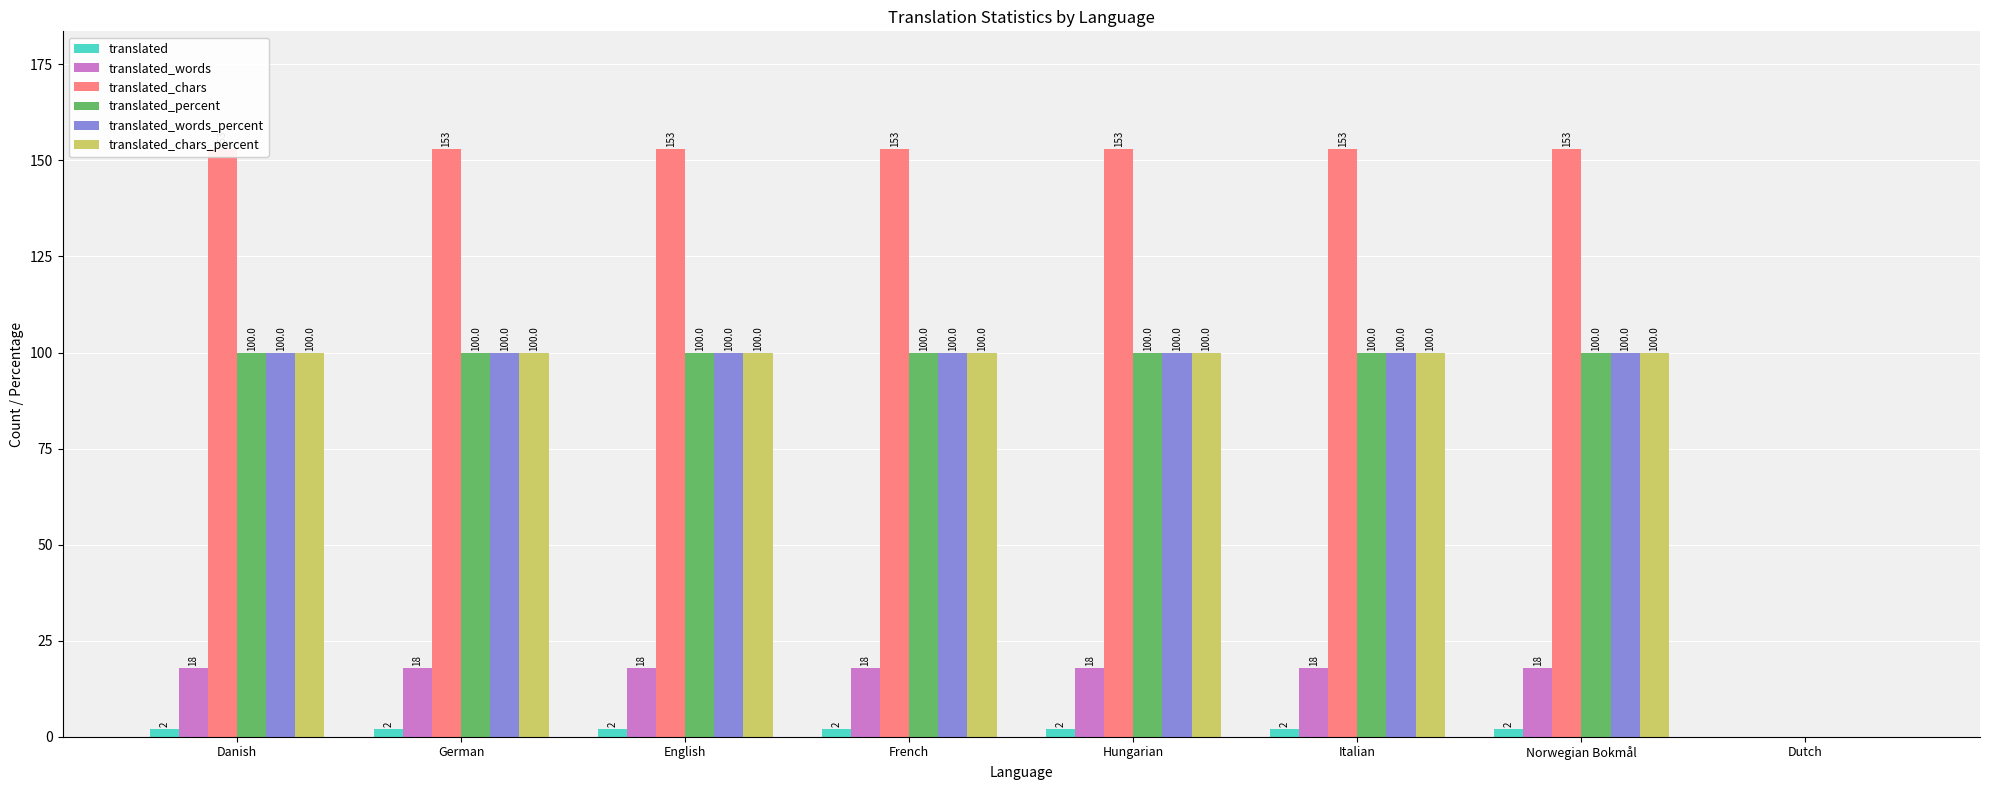

Rank the categories by translated value from lowest to highest.

Dutch, Danish, German, English, French, Hungarian, Italian, Norwegian Bokmål